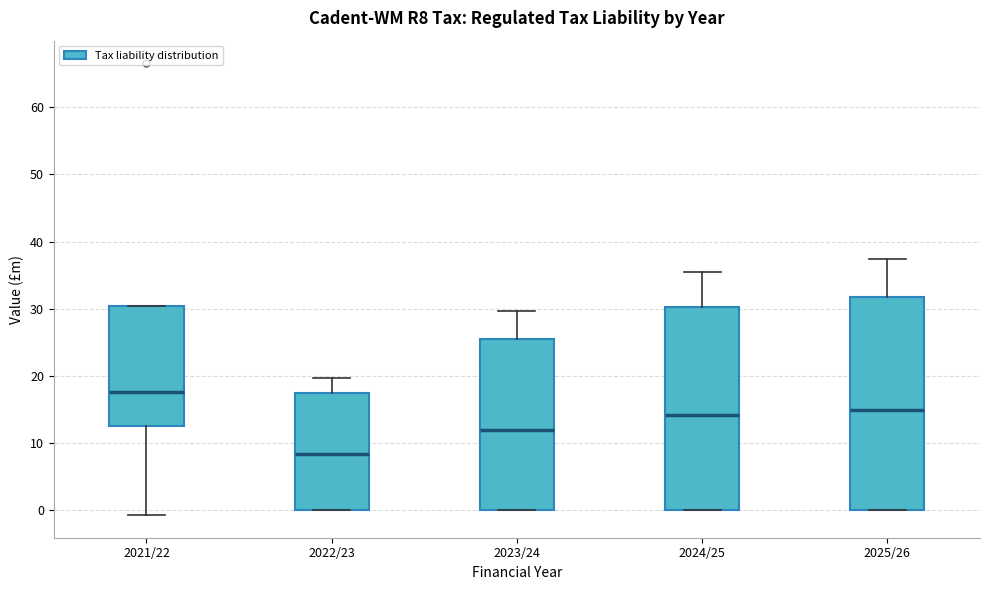

Where does the upper whisker of the box for 2023/24 end on the y-axis? The values are not printed on the chart, so give them approximately, as read against the axis.

30